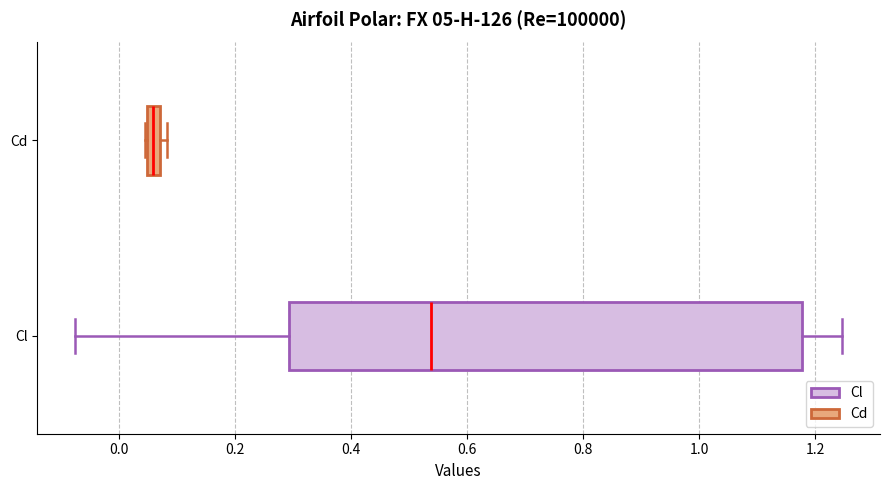

Which box's median line is the furthest to the right?

Cl